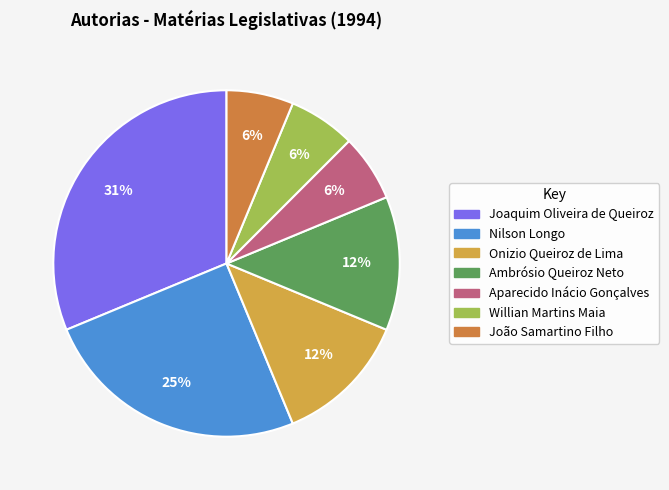

Which slice is the largest?

Joaquim Oliveira de Queiroz